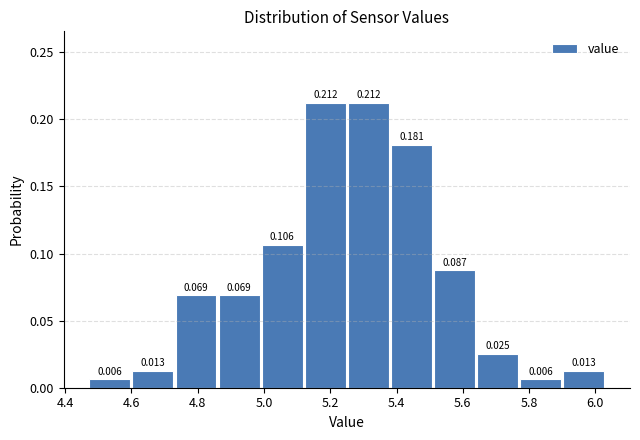

Reading left to right, list every bar in this chart as the range it spans on the x-axis followed by its height. The bar edges are not printed on the chart, so give them approximately, as read against the axis.

4.47 to 4.60: 0.006
4.60 to 4.73: 0.013
4.73 to 4.86: 0.069
4.86 to 4.99: 0.069
4.99 to 5.12: 0.106
5.12 to 5.25: 0.212
5.25 to 5.38: 0.212
5.38 to 5.51: 0.181
5.51 to 5.64: 0.087
5.64 to 5.77: 0.025
5.77 to 5.90: 0.006
5.90 to 6.03: 0.013